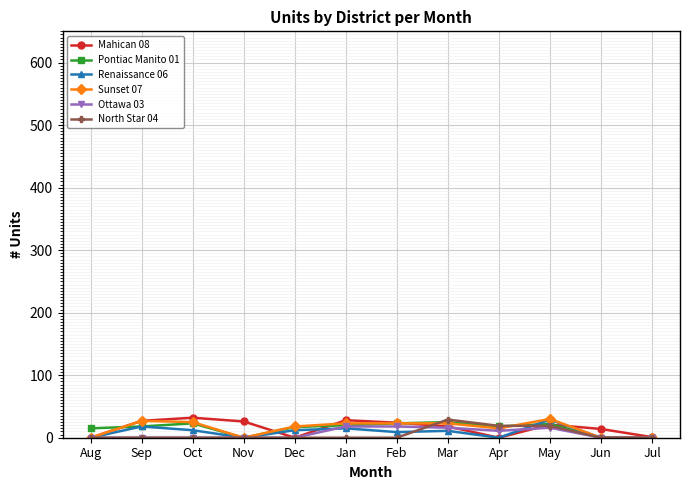

The value of Sunset 07 at Feb is 23. True or false?

True